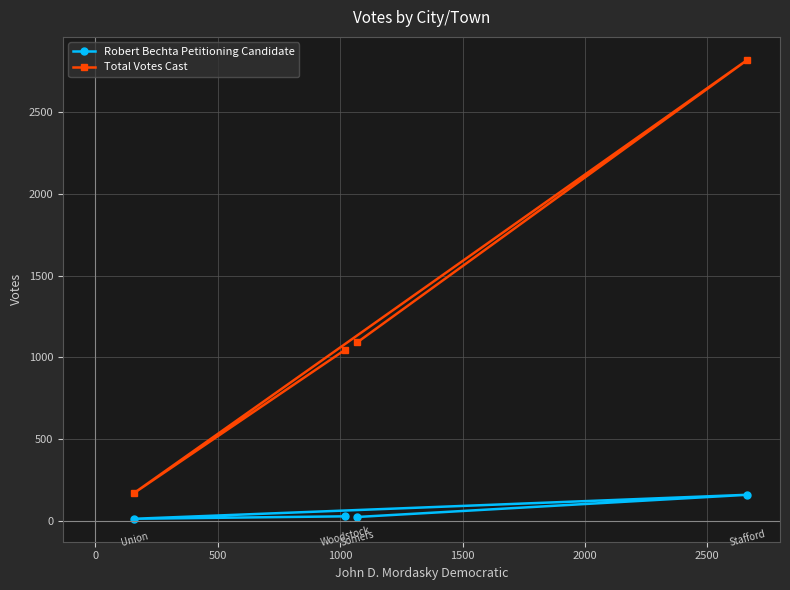

At how many categories does at least one series exceed 491?

3